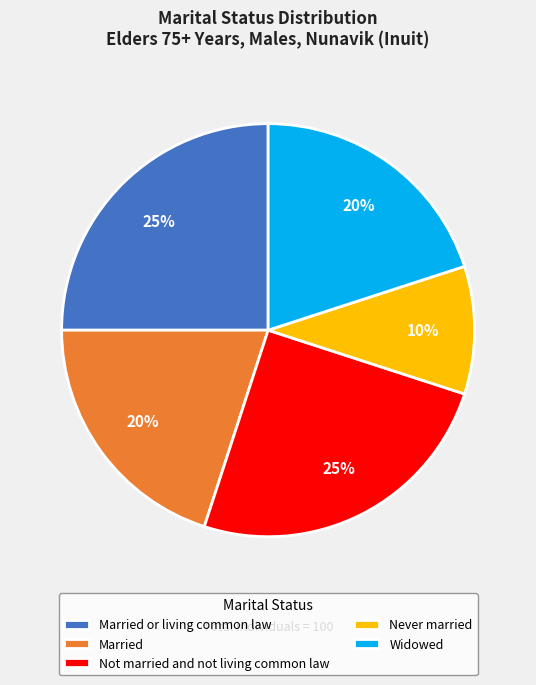

To the nearest percent, what is the difference between the largest and smallest slice percentages?

15%